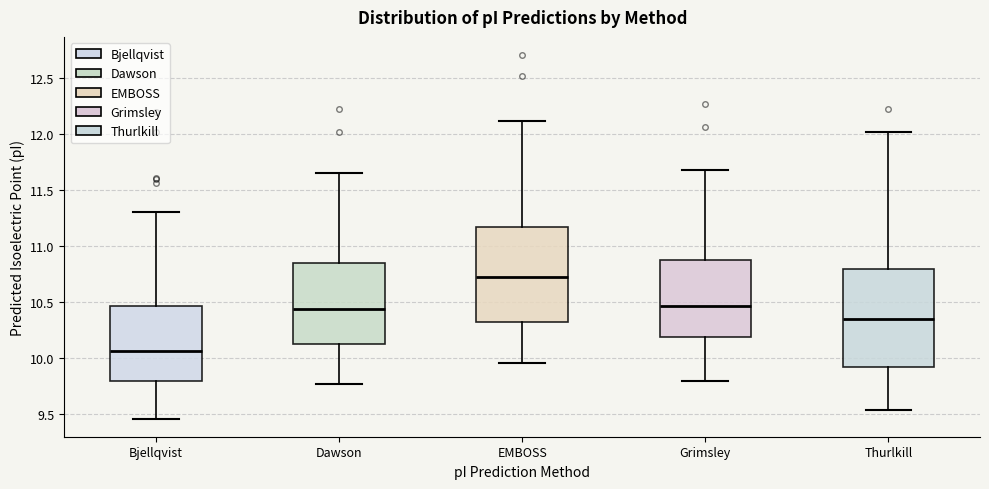

Where does the median line of the box for Dawson sit on the y-axis? The values are not printed on the chart, so give them approximately, as read against the axis.

10.45